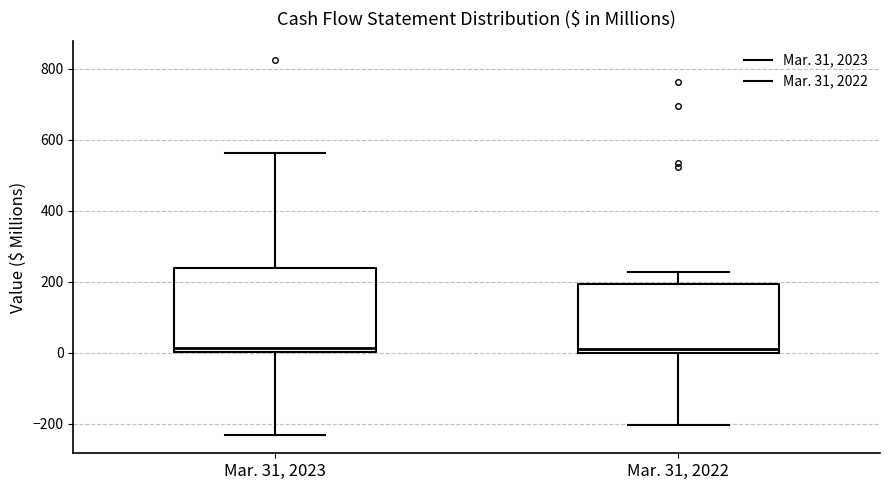

Reading left to right, transcribe this box plot: for each box, give where its median line is, the range the box spans, and where its two whiskers end, as read against the y-axis. The values are not printed on the chart, so give them approximately, as read against the axis.

Mar. 31, 2023: median 20, box 0 to 240, whiskers -240 to 560
Mar. 31, 2022: median 20, box 0 to 200, whiskers -200 to 220